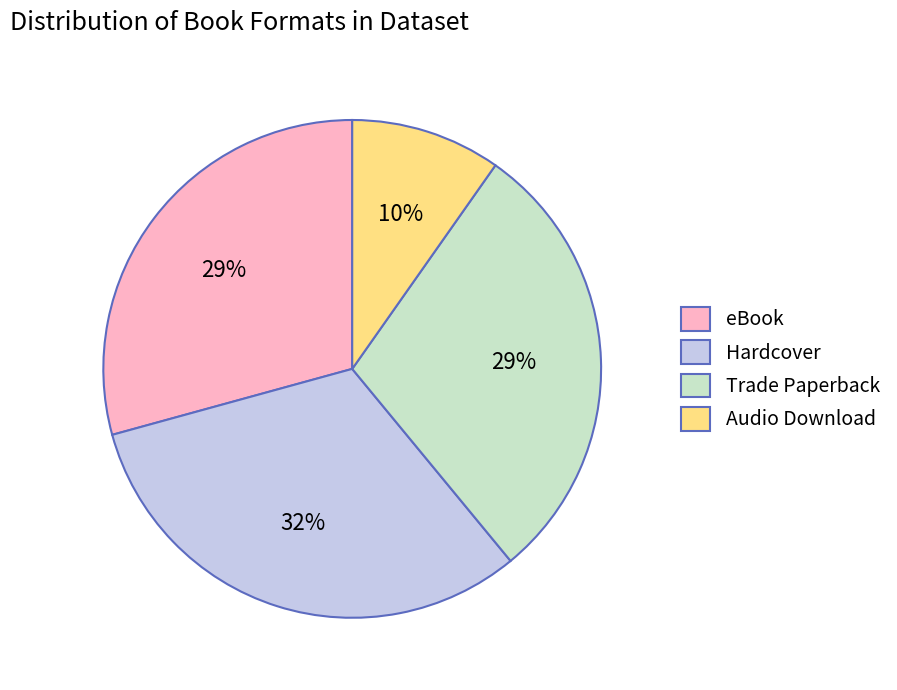

Is Trade Paperback the majority of the pie?

No